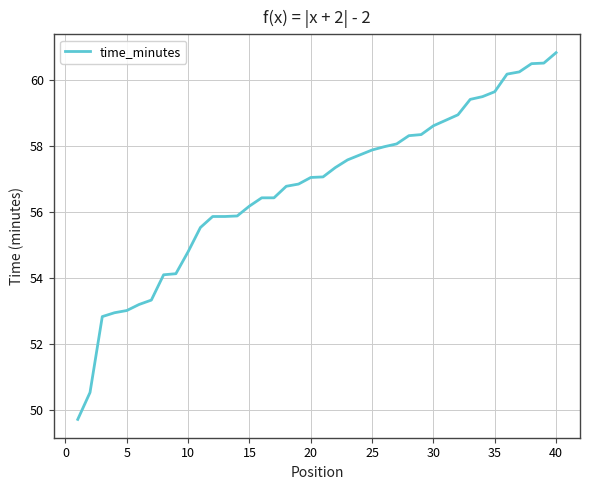

What is the smallest value displayed?

49.7